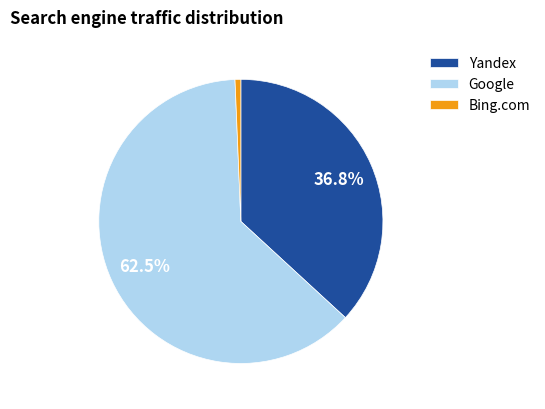

Count the number of slices in the pie.

3